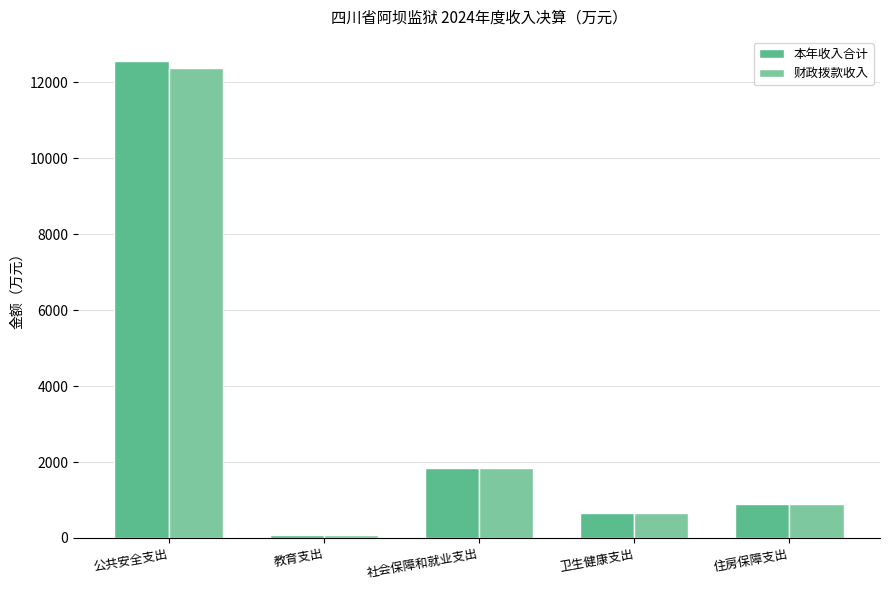

Which series has the largest range (max minus min)?

本年收入合计